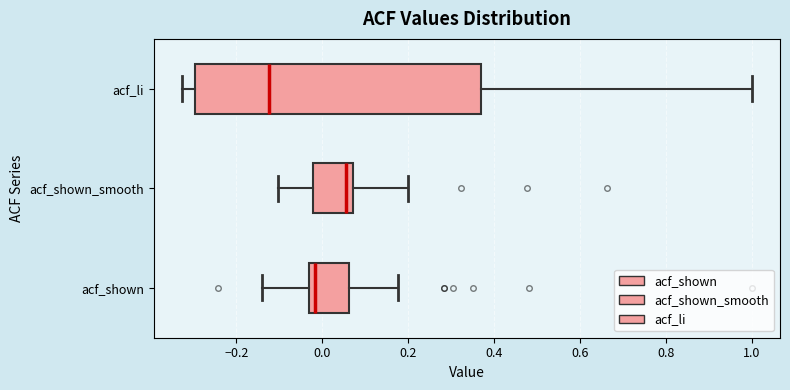

Reading bottom to top, read every box against the x-axis: the position of its median line, the range the box covers, and the ends of its whiskers. The values are not printed on the chart, so give them approximately, as read against the axis.

acf_shown: median -0.02, box -0.04 to 0.06, whiskers -0.14 to 0.18
acf_shown_smooth: median 0.06, box -0.02 to 0.08, whiskers -0.10 to 0.20
acf_li: median -0.12, box -0.30 to 0.38, whiskers -0.32 to 1.00